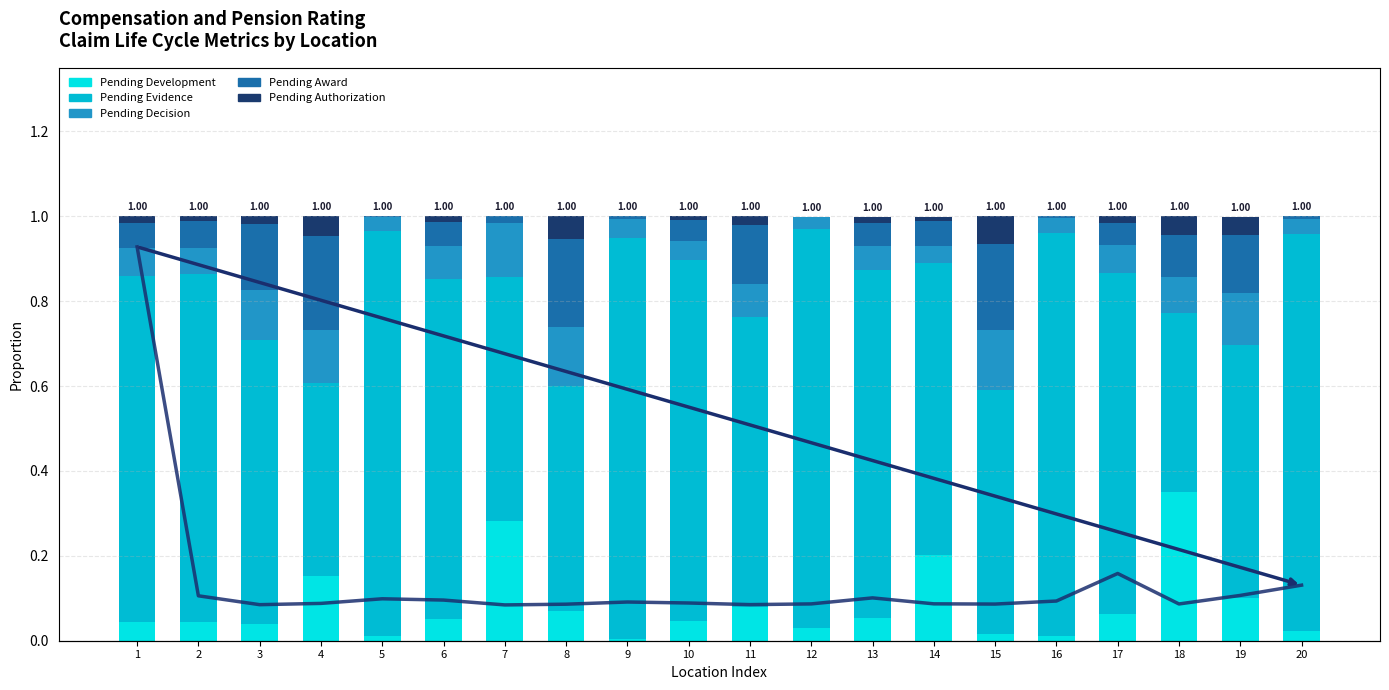

What is the average value of the Pending Evidence series?

0.7